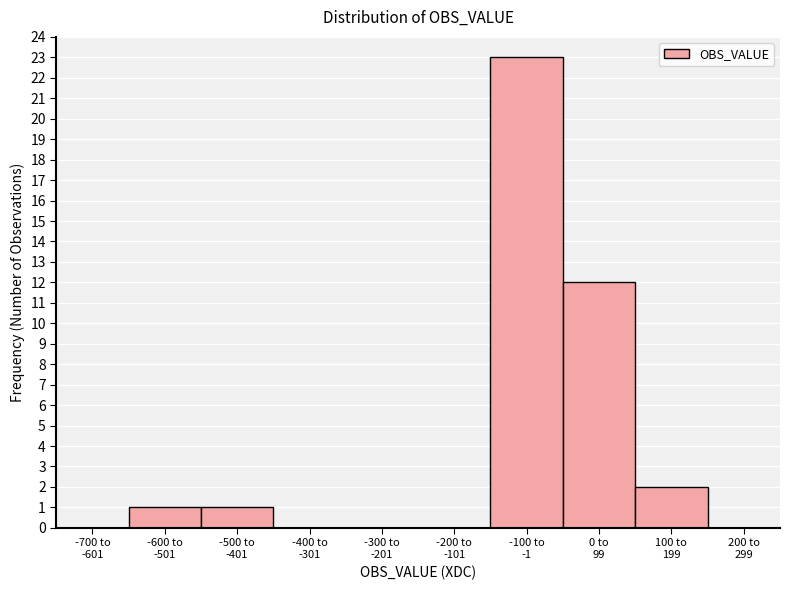

What is the sum of all values?

39